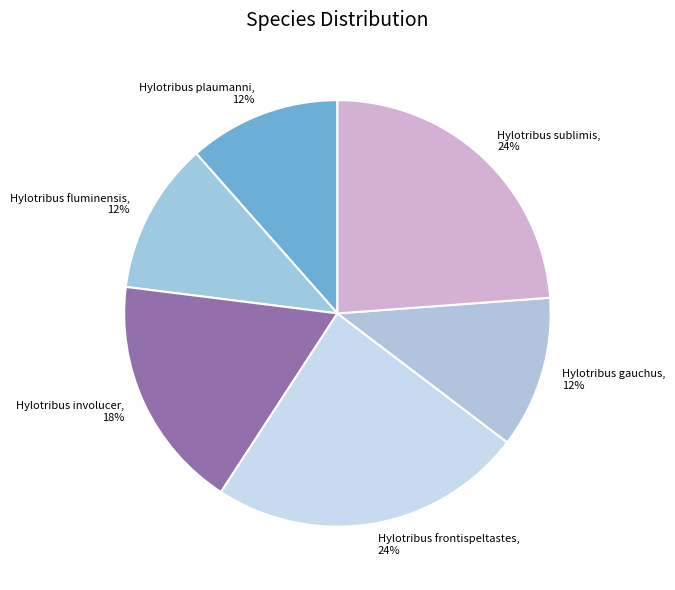

To the nearest percent, what is the difference between the Hylotribus frontispeltastes and Hylotribus gauchus slice percentages?

12%